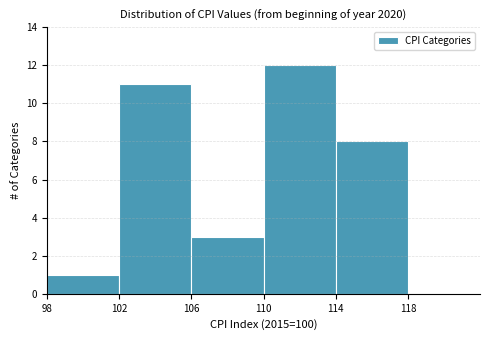

Reading left to right, list every bar in this chart as the range it spans on the x-axis followed by its height. The values are not printed on the chart, so give them approximately, as read against the axis.

98 to 102: 1
102 to 106: 11
106 to 110: 3
110 to 114: 12
114 to 118: 8